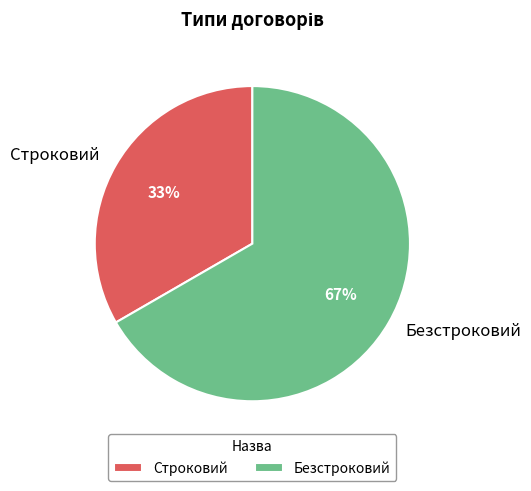

What is the smallest slice in the pie chart?

Строковий